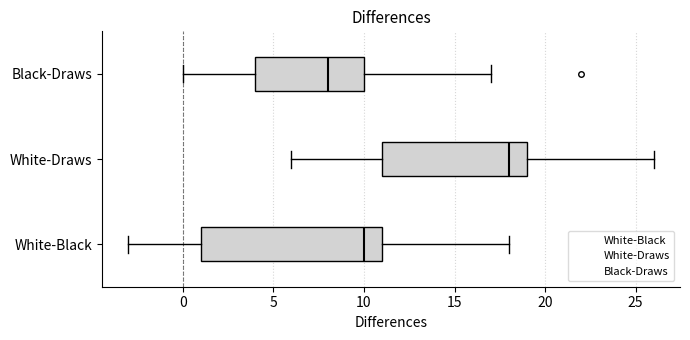

Reading bottom to top, read every box against the x-axis: the position of its median line, the range the box covers, and the ends of its whiskers. The values are not printed on the chart, so give them approximately, as read against the axis.

White-Black: median 10, box 1 to 11, whiskers -3 to 18
White-Draws: median 18, box 11 to 19, whiskers 6 to 26
Black-Draws: median 8, box 4 to 10, whiskers 0 to 17